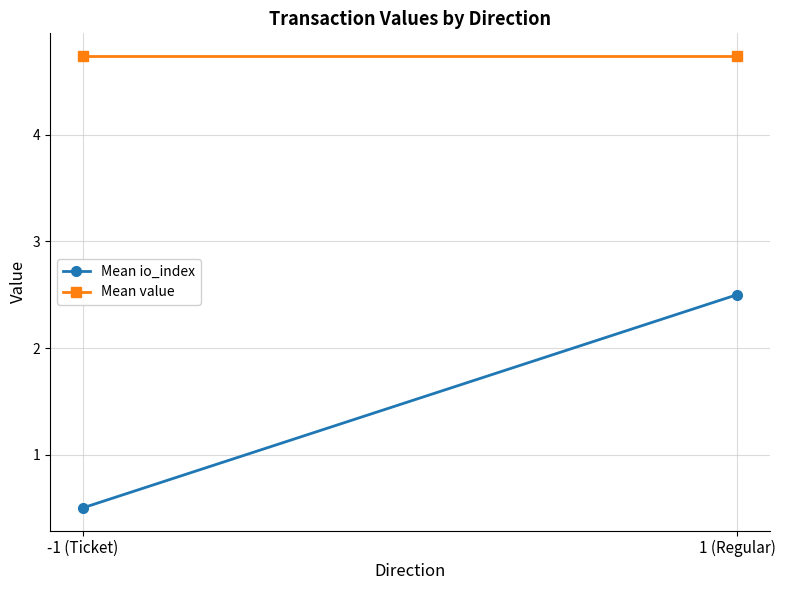

The Mean io_index series shows 0.5 at -1 (Ticket). True or false?

True